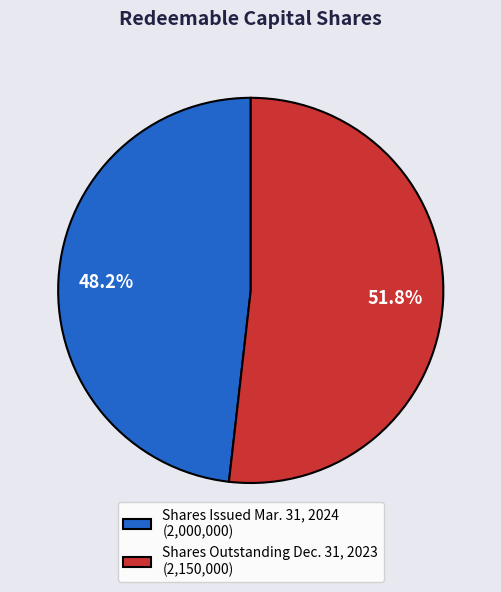

What is the largest slice in the pie chart?

Shares Outstanding Dec. 31, 2023